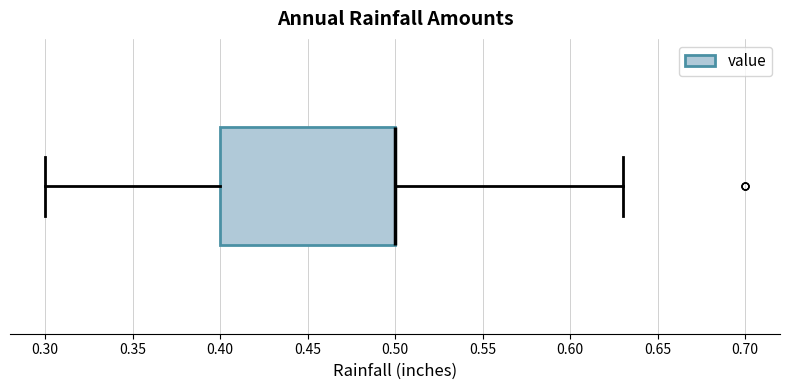

Where does the left whisker of the box end on the x-axis? The values are not printed on the chart, so give them approximately, as read against the axis.

0.30